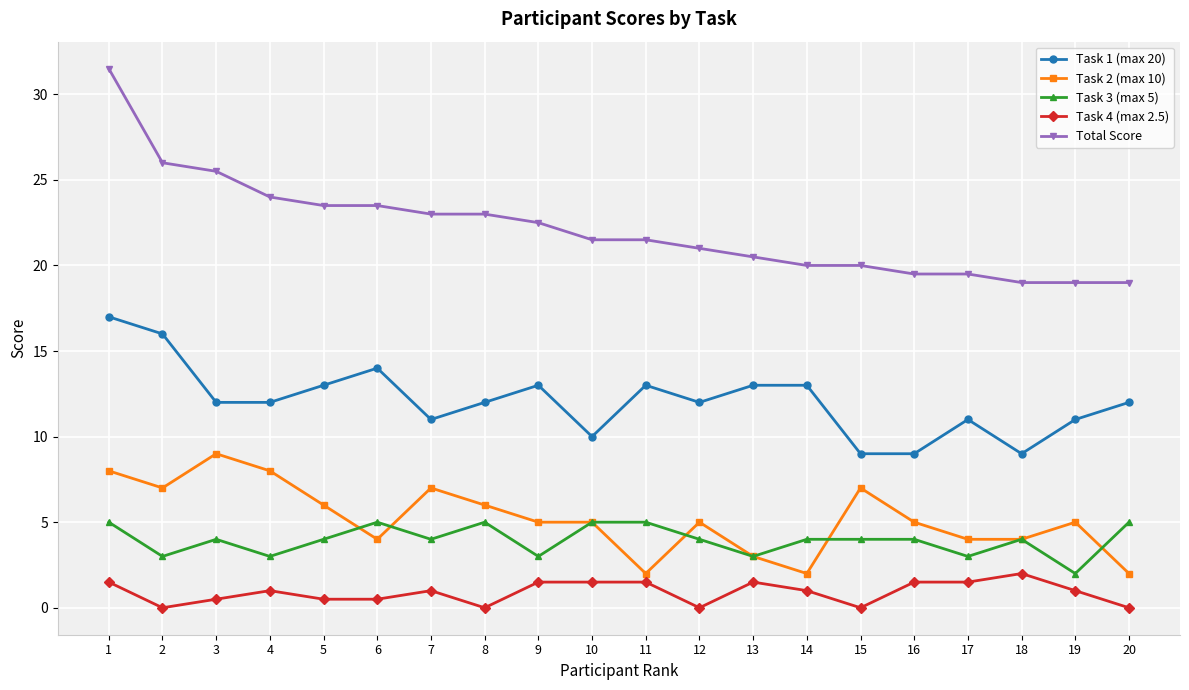

True or false: Task 4 (max 2.5) has a value of 1.5 at 10.

True